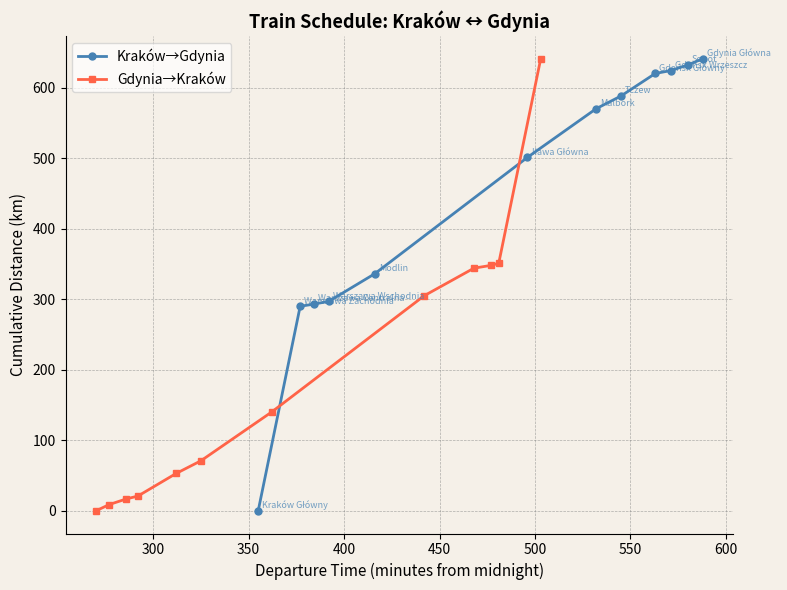

What is the value of the Gdynia→Kraków point at the 2nd from the left?

9